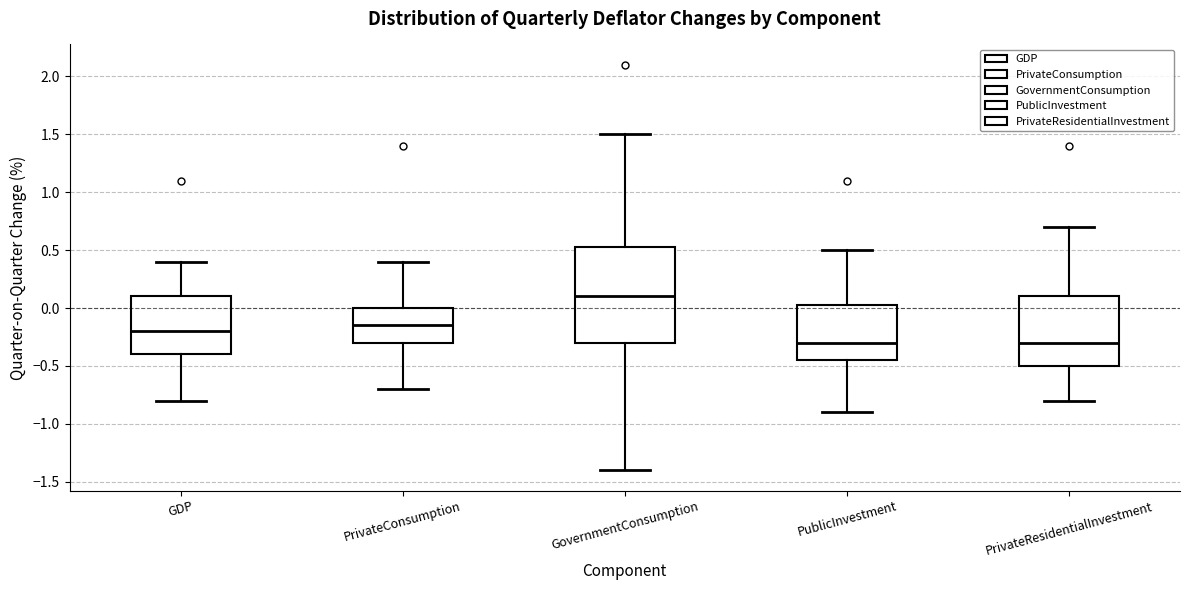

Reading left to right, transcribe this box plot: for each box, give where its median line is, the range the box spans, and where its two whiskers end, as read against the y-axis. The values are not printed on the chart, so give them approximately, as read against the axis.

GDP: median -0.20, box -0.40 to 0.10, whiskers -0.80 to 0.40
PrivateConsumption: median -0.15, box -0.30 to 0.00, whiskers -0.70 to 0.40
GovernmentConsumption: median 0.10, box -0.30 to 0.55, whiskers -1.40 to 1.50
PublicInvestment: median -0.30, box -0.45 to 0.05, whiskers -0.90 to 0.50
PrivateResidentialInvestment: median -0.30, box -0.50 to 0.10, whiskers -0.80 to 0.70